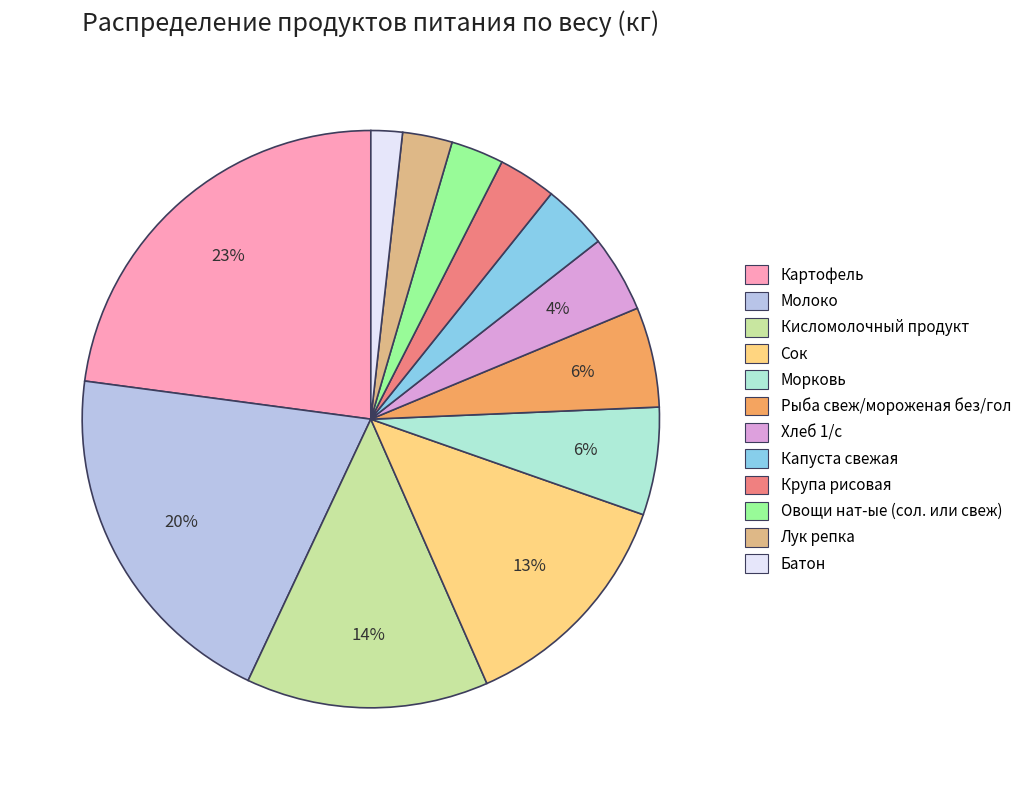

Combined, do Сок and Хлеб 1/с account for over 50%?

No